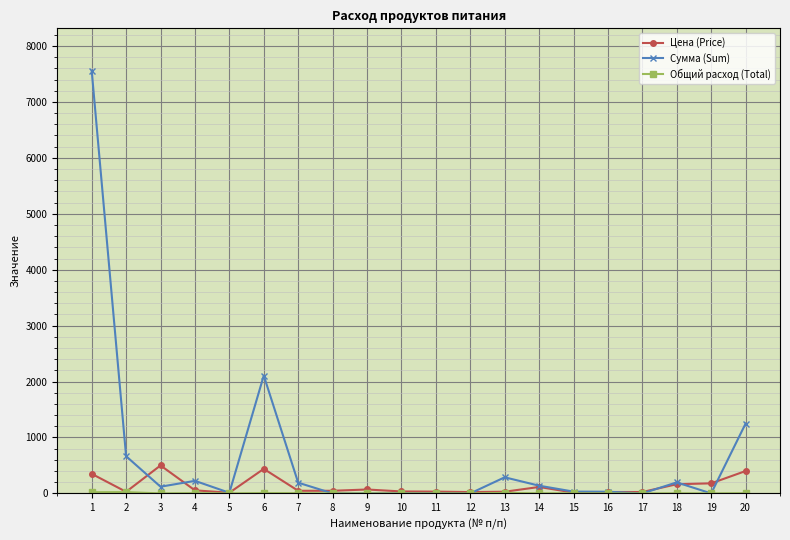

Which series has the largest total across all categories?

Сумма (Sum)